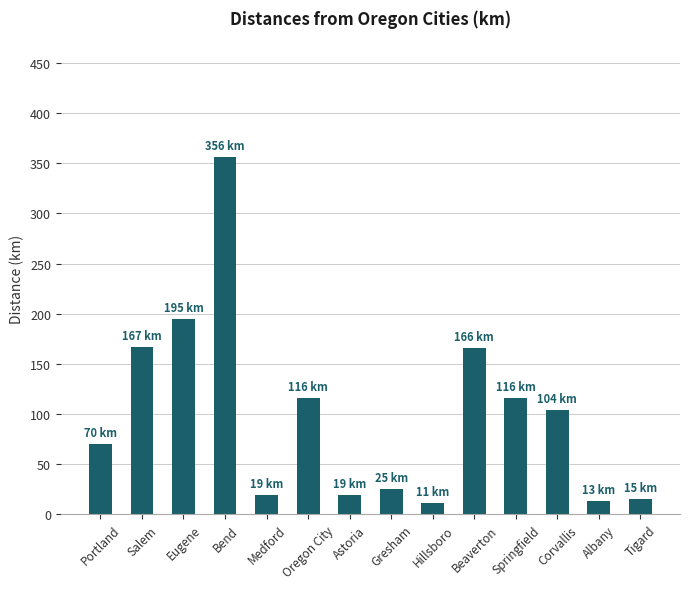

The chart shows a value of 19 at Medford. True or false?

True